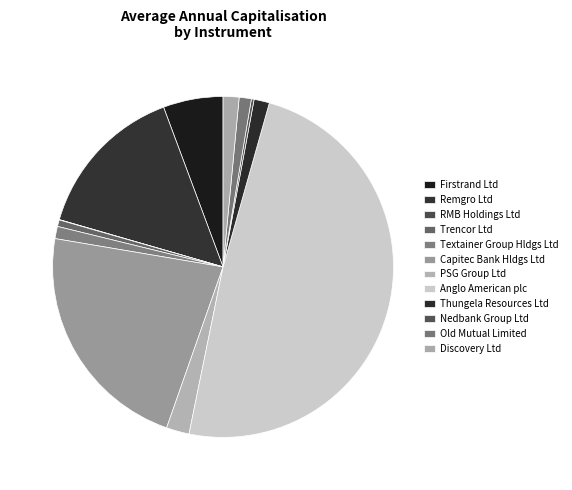

Between PSG Group Ltd and Remgro Ltd, which is larger?

Remgro Ltd